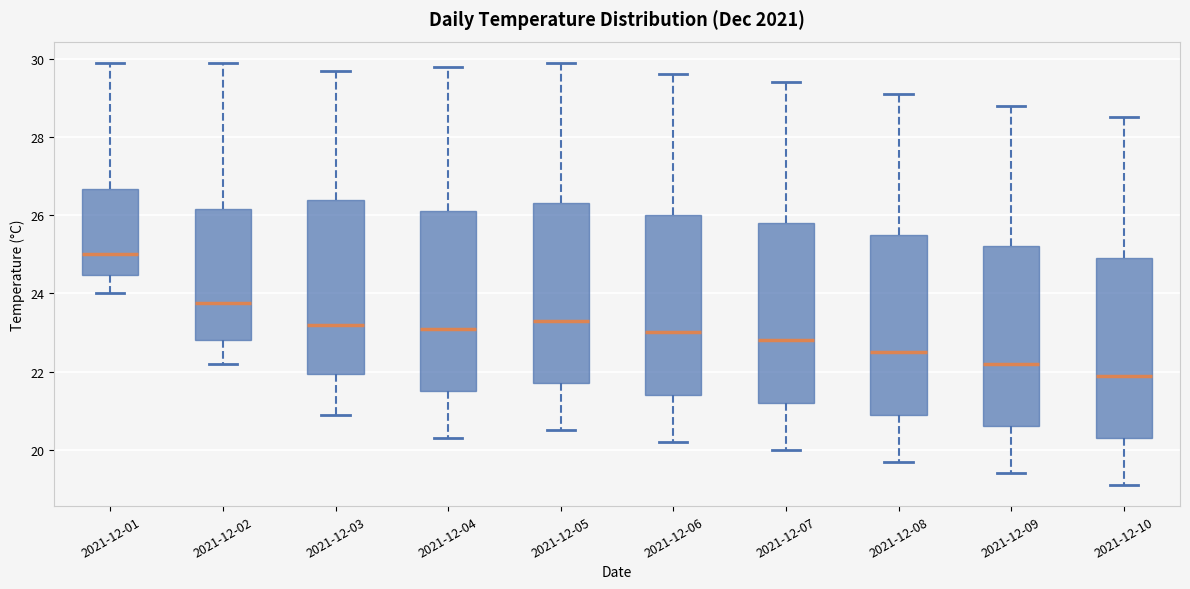

Reading left to right, read every box against the y-axis: the position of its median line, the range the box covers, and the ends of its whiskers. The values are not printed on the chart, so give them approximately, as read against the axis.

2021-12-01: median 25.0, box 24.4 to 26.6, whiskers 24.0 to 30.0
2021-12-02: median 23.8, box 22.8 to 26.2, whiskers 22.2 to 30.0
2021-12-03: median 23.2, box 22.0 to 26.4, whiskers 21.0 to 29.8
2021-12-04: median 23.2, box 21.6 to 26.2, whiskers 20.4 to 29.8
2021-12-05: median 23.4, box 21.8 to 26.4, whiskers 20.6 to 30.0
2021-12-06: median 23.0, box 21.4 to 26.0, whiskers 20.2 to 29.6
2021-12-07: median 22.8, box 21.2 to 25.8, whiskers 20.0 to 29.4
2021-12-08: median 22.6, box 21.0 to 25.6, whiskers 19.8 to 29.2
2021-12-09: median 22.2, box 20.6 to 25.2, whiskers 19.4 to 28.8
2021-12-10: median 22.0, box 20.4 to 25.0, whiskers 19.2 to 28.6